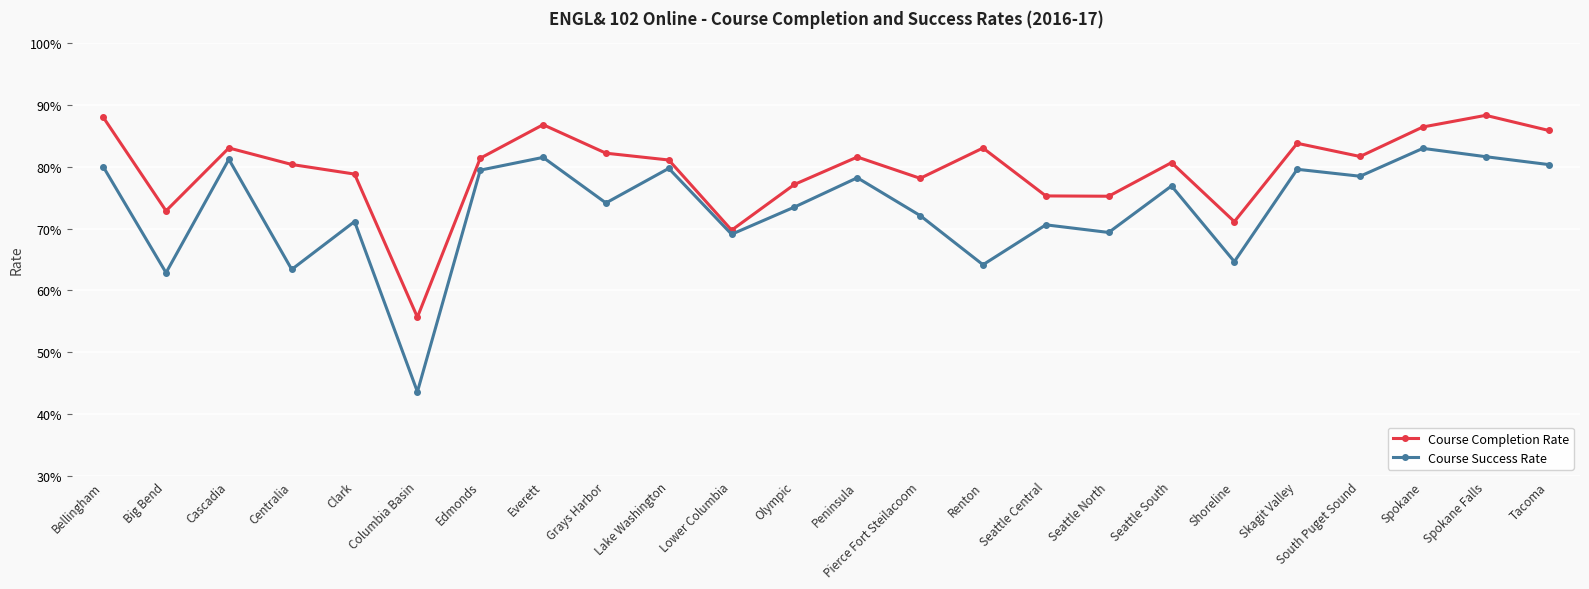

Reading left to right, extract all data points from this chart.

Course Completion Rate: 0.9	0.7	0.8	0.8	0.8	0.6	0.8	0.9	0.8	0.8	0.7	0.8	0.8	0.8	0.8	0.8	0.8	0.8	0.7	0.8	0.8	0.9	0.9	0.9
Course Success Rate: 0.8	0.6	0.8	0.6	0.7	0.4	0.8	0.8	0.7	0.8	0.7	0.7	0.8	0.7	0.6	0.7	0.7	0.8	0.6	0.8	0.8	0.8	0.8	0.8